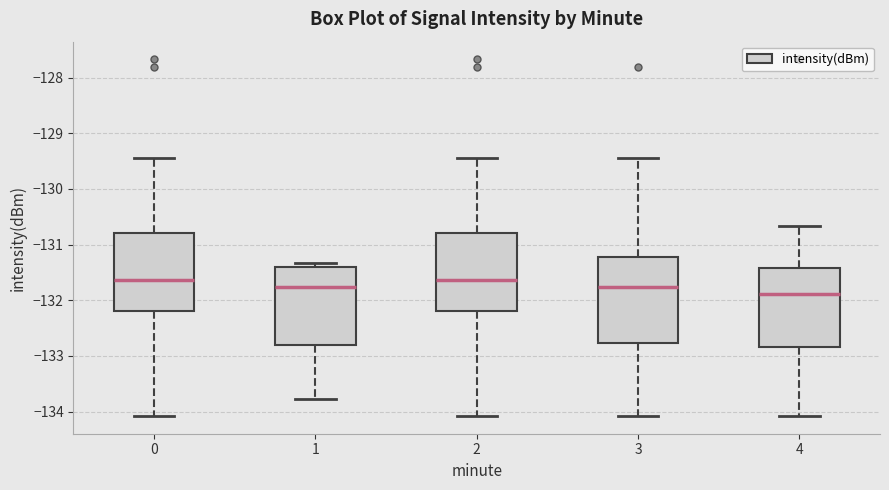

Reading left to right, read every box against the y-axis: the position of its median line, the range the box covers, and the ends of its whiskers. The values are not printed on the chart, so give them approximately, as read against the axis.

0: median -131.6, box -132.2 to -130.8, whiskers -134.1 to -129.4
1: median -131.8, box -132.8 to -131.4, whiskers -133.8 to -131.3
2: median -131.6, box -132.2 to -130.8, whiskers -134.1 to -129.4
3: median -131.8, box -132.8 to -131.2, whiskers -134.1 to -129.4
4: median -131.9, box -132.8 to -131.4, whiskers -134.1 to -130.7